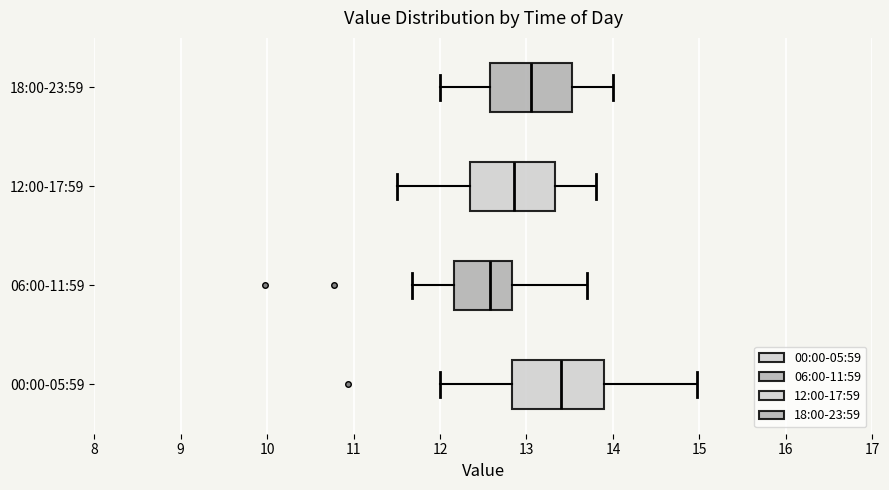

Which box has the furthest to the right median line?

00:00-05:59